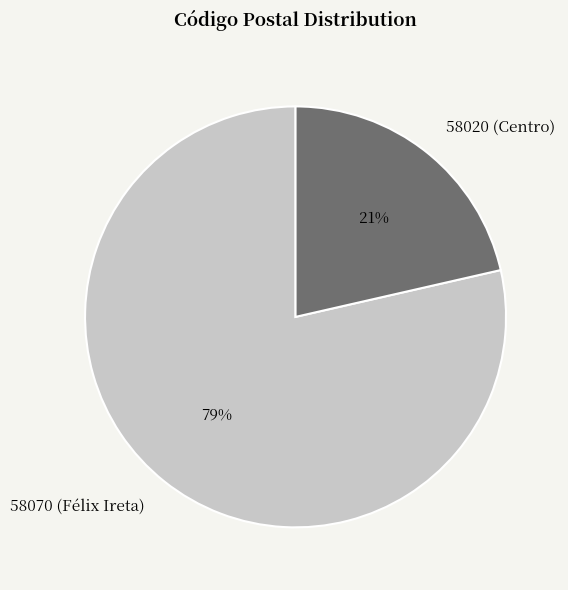

To the nearest percent, what is the combined percentage of 58020 (Centro) and 58070 (Félix Ireta)?

100%